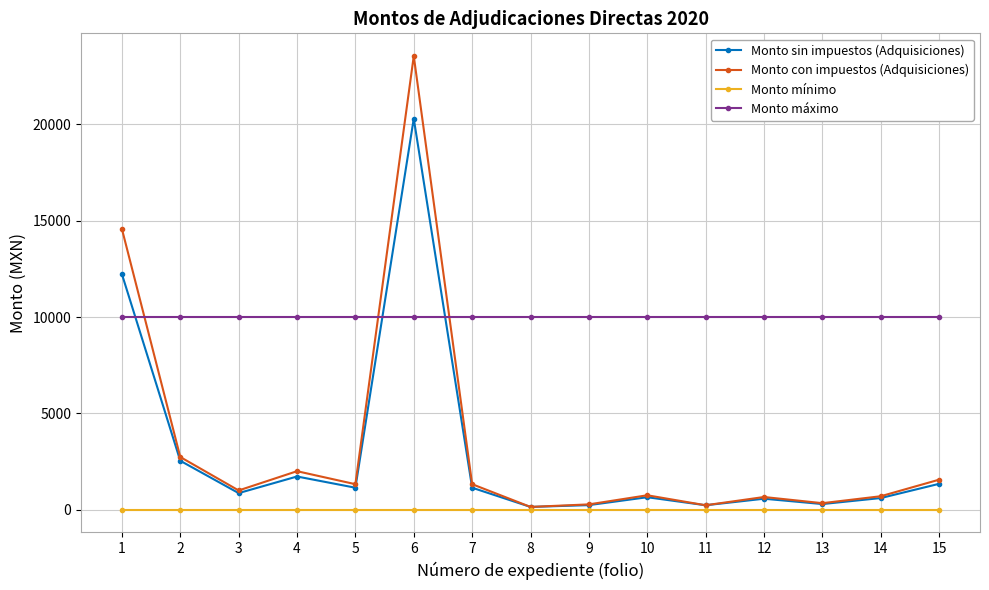

How many data points in Monto sin impuestos (Adquisiciones) are less than 862?

7